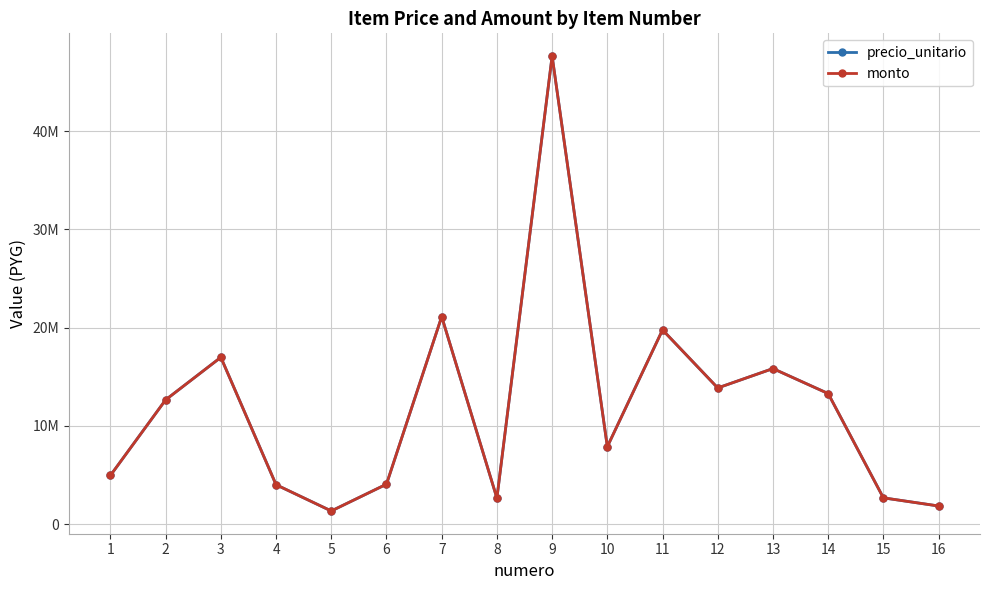

Reading left to right, what are all the values shown in this chart?

precio_unitario: 1=4950633	2=12644957	3=16970689	4=4004000	5=1332059	6=4057520	7=21110673	8=2638705	9=47629347	10=7873935	11=19761272	12=13852957	13=15825204	14=13282442	15=2668875	16=1839024
monto: 1=4950633	2=12644957	3=16970689	4=4004000	5=1332059	6=4057520	7=21110673	8=2638705	9=47629347	10=7873935	11=19761272	12=13852957	13=15825204	14=13282442	15=2668875	16=1839024